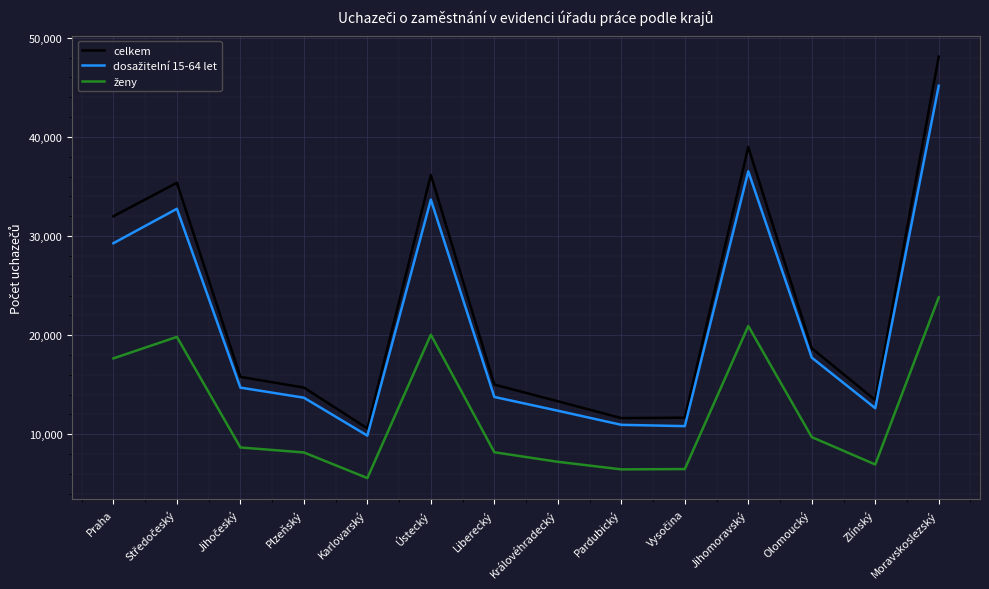

What is the total value across all series at Ústecký?

89881